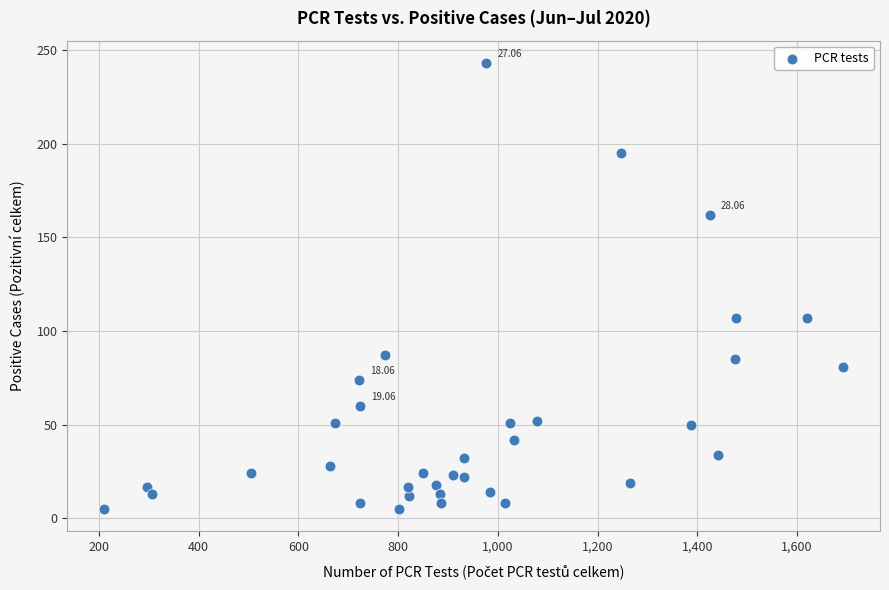

What is the range of X values (max minus min)?

1481